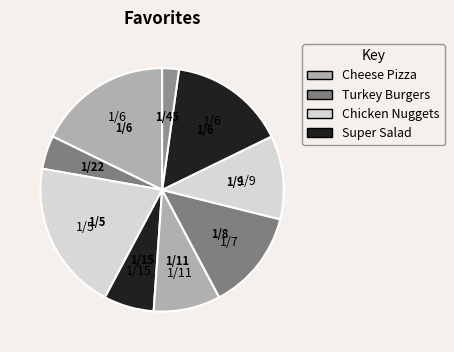

Count the number of slices in the pie.

9